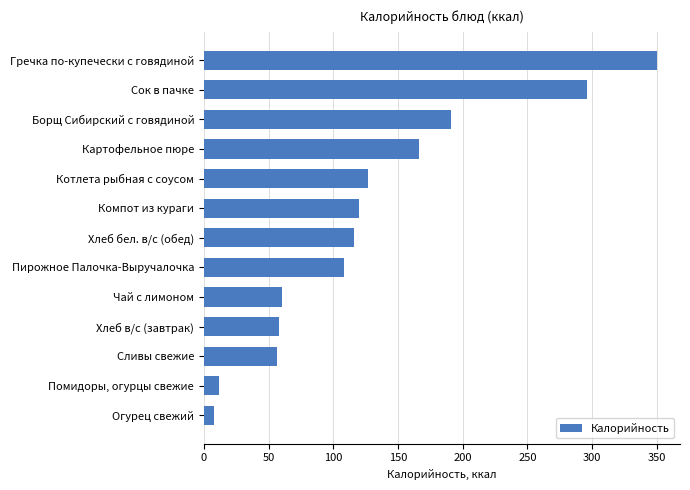

Which category has the highest value across all series?

Гречка по-купечески с говядиной